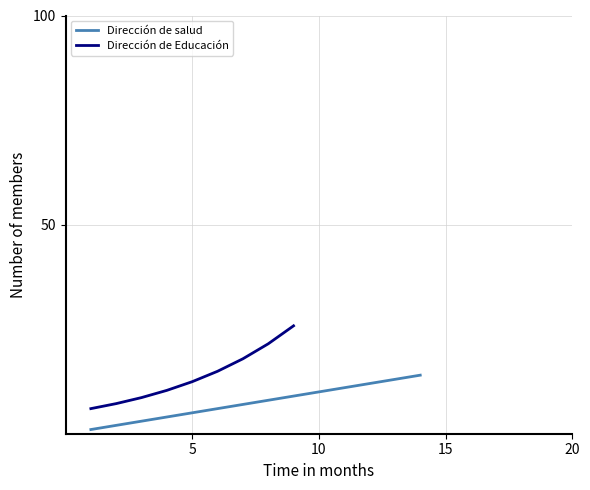

What is the approximate value at 8, to the nearest 5?

10